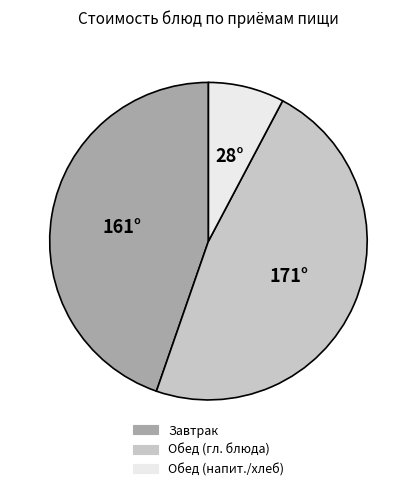

Is there any slice that represents more than half of the pie?

No